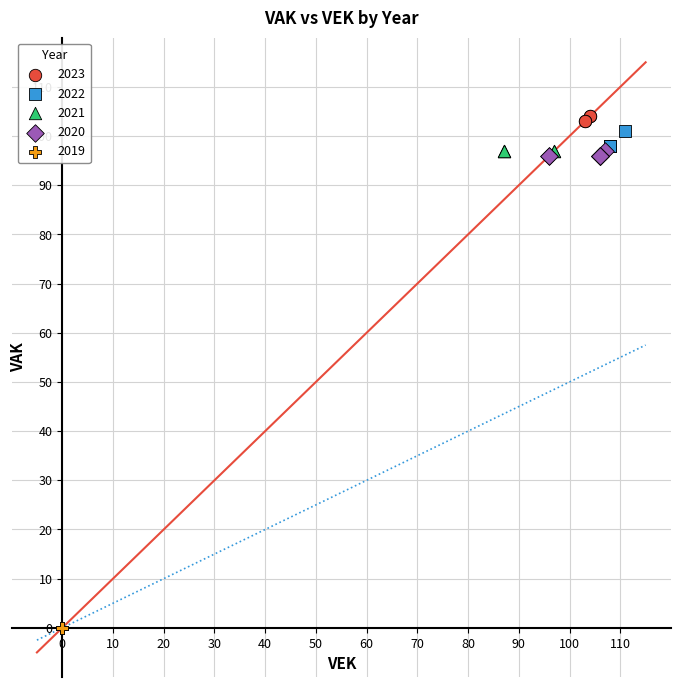

Which series contains the lowest Y value?

2019